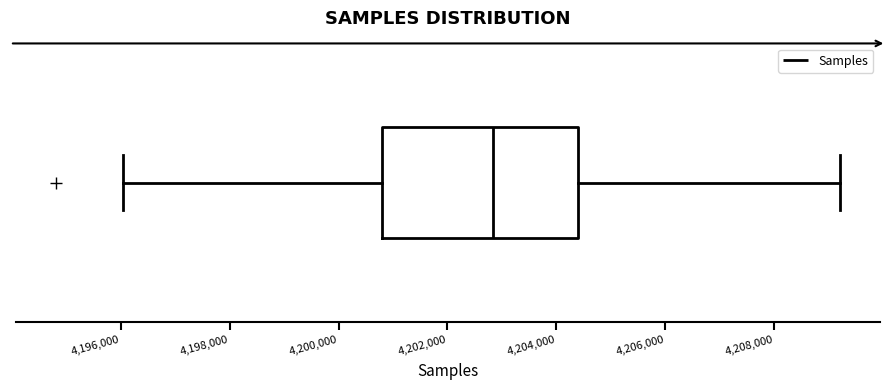

Transcribe this box plot: give where the median line is, the range the box spans, and where the two whiskers end, as read against the x-axis. The values are not printed on the chart, so give them approximately, as read against the axis.

median 4202800, box 4200800 to 4204400, whiskers 4196000 to 4209200